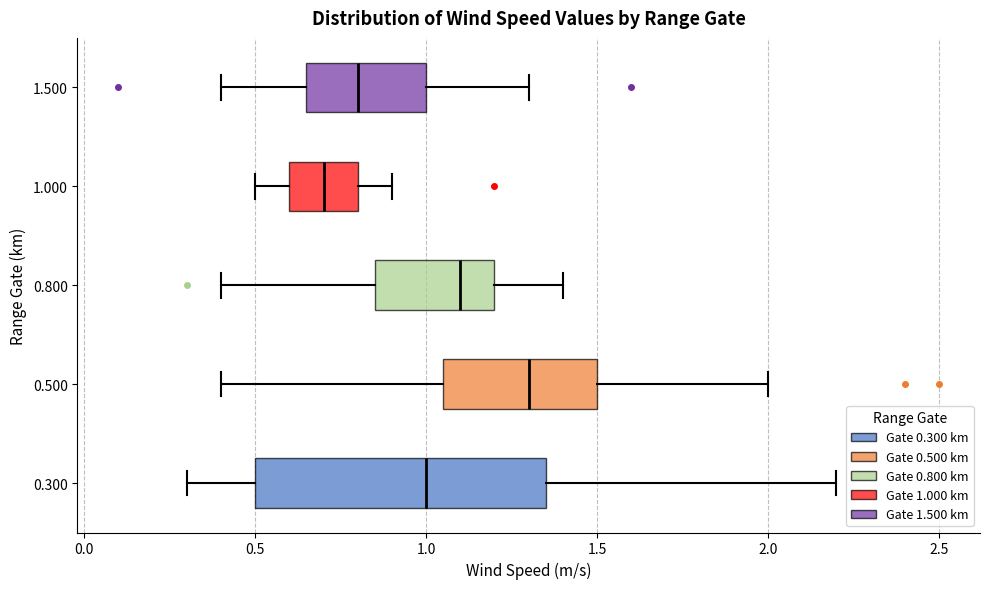

Reading bottom to top, transcribe this box plot: for each box, give where its median line is, the range the box spans, and where its two whiskers end, as read against the x-axis. The values are not printed on the chart, so give them approximately, as read against the axis.

0.300: median 1.00, box 0.50 to 1.35, whiskers 0.30 to 2.20
0.500: median 1.30, box 1.05 to 1.50, whiskers 0.40 to 2.00
0.800: median 1.10, box 0.85 to 1.20, whiskers 0.40 to 1.40
1.000: median 0.70, box 0.60 to 0.80, whiskers 0.50 to 0.90
1.500: median 0.80, box 0.65 to 1.00, whiskers 0.40 to 1.30